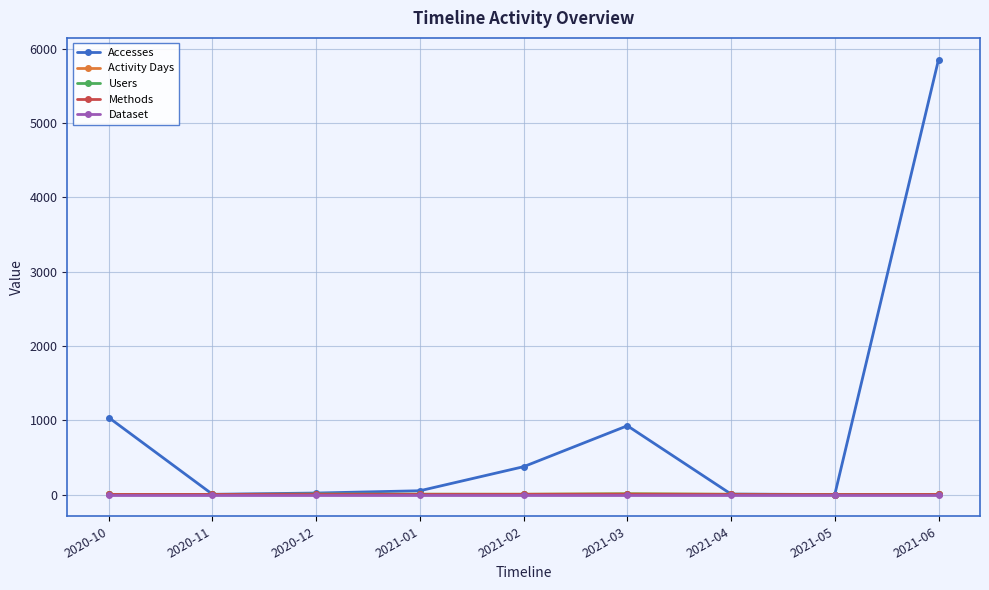

What is the label of the 5th point from the right?

2021-02